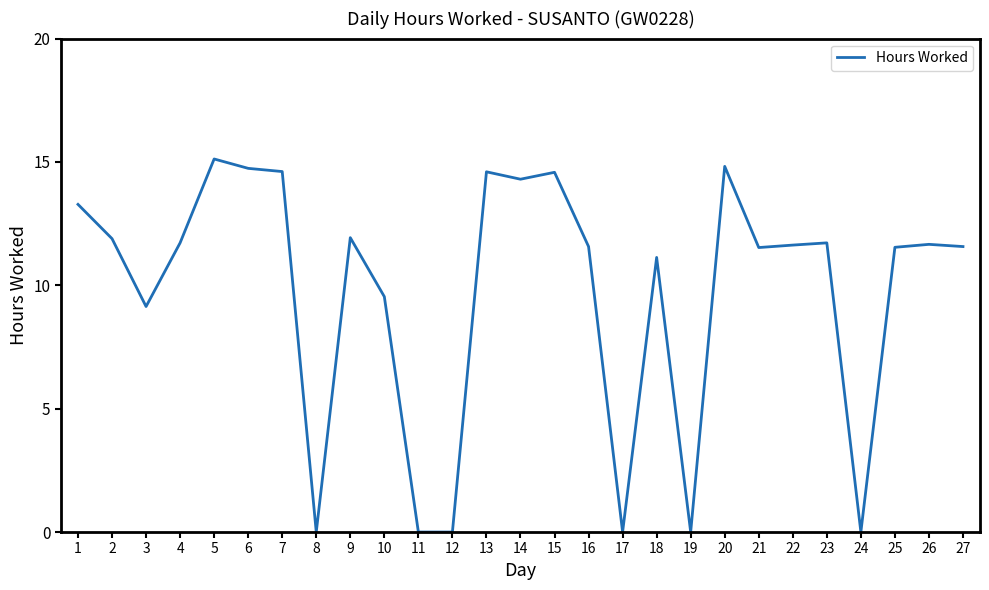

What is the greatest value displayed?

15.1